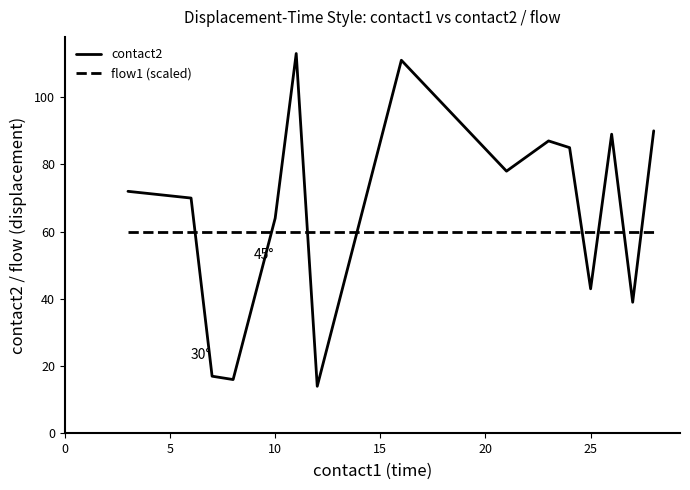

Which series has the largest total across all categories?

contact2